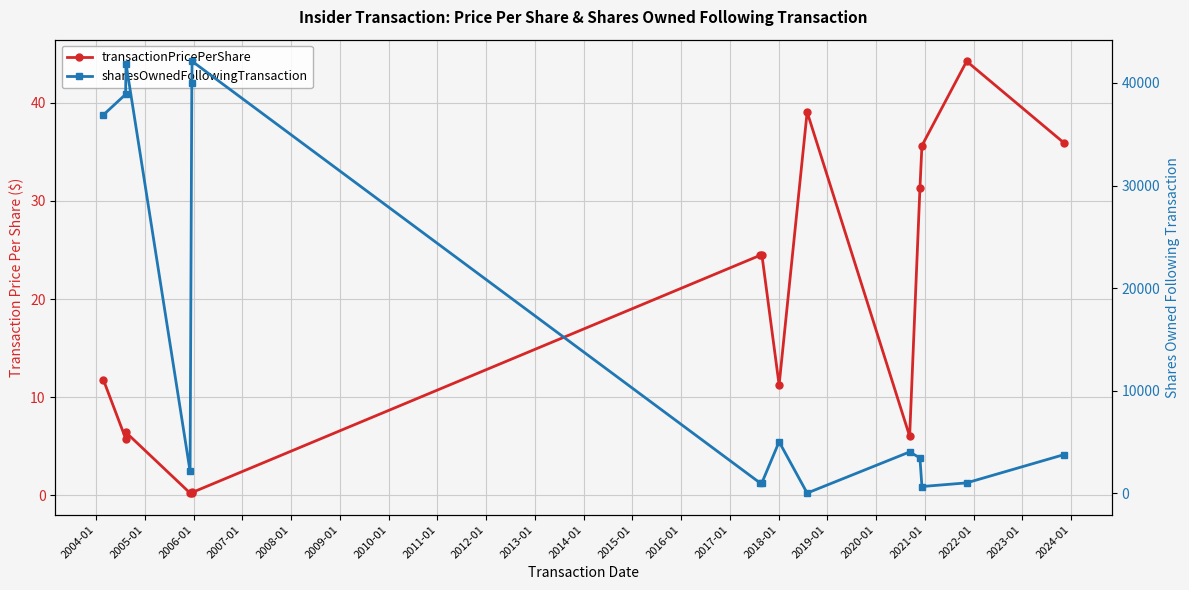

List the series in order of their overall mean, highest first.

sharesOwnedFollowingTransaction, transactionPricePerShare